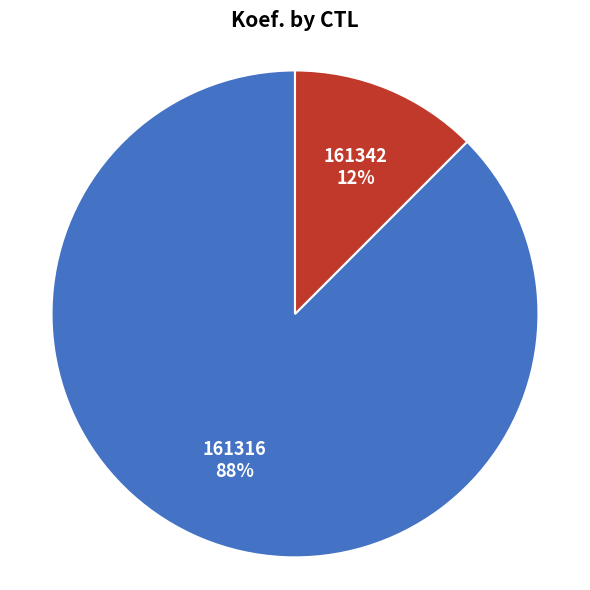

What is the majority slice?

161316